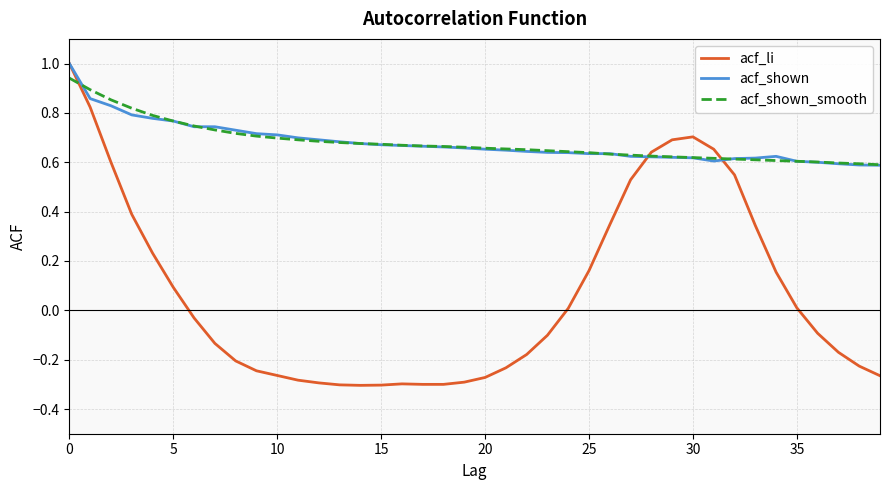

What is the maximum value for acf_li?

1.0